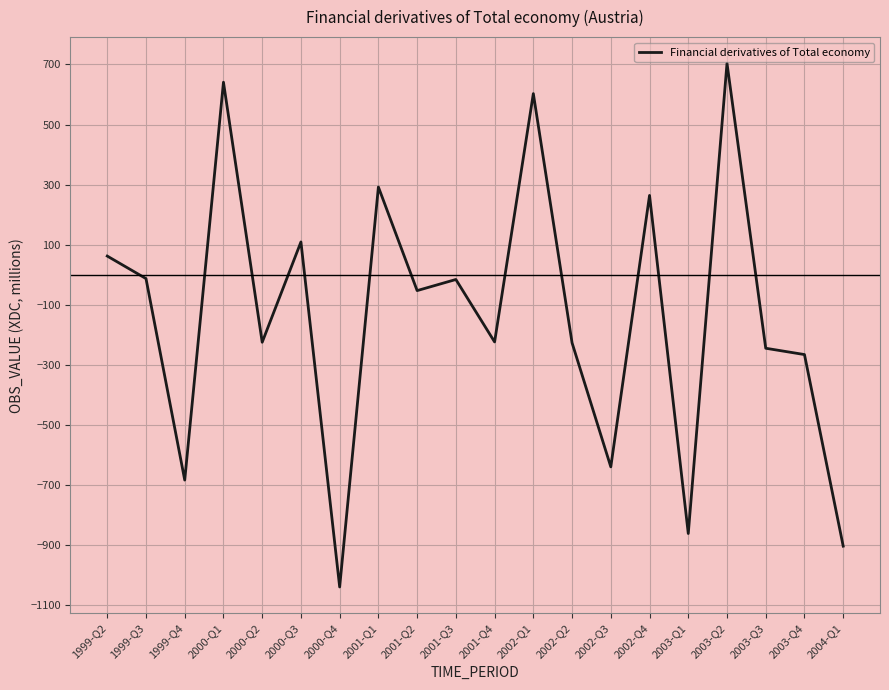

What is the change in value from 1999-Q4 to 2004-Q1?

-220